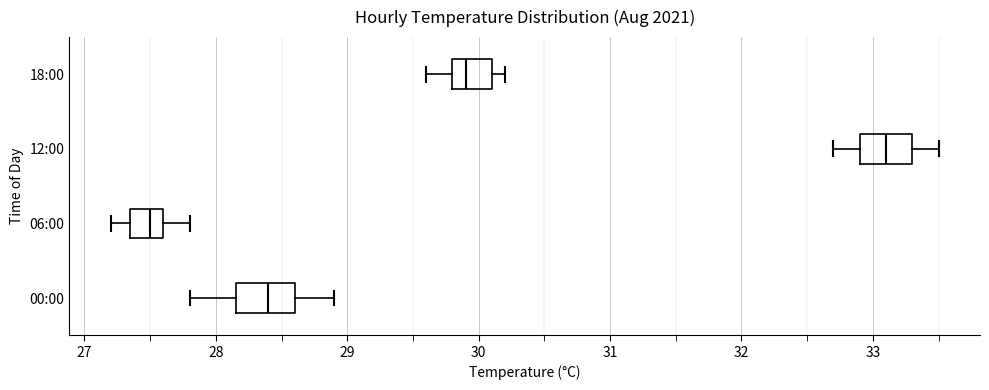

Reading bottom to top, transcribe this box plot: for each box, give where its median line is, the range the box spans, and where its two whiskers end, as read against the x-axis. The values are not printed on the chart, so give them approximately, as read against the axis.

00:00: median 28.4, box 28.2 to 28.6, whiskers 27.8 to 28.9
06:00: median 27.5, box 27.4 to 27.6, whiskers 27.2 to 27.8
12:00: median 33.1, box 32.9 to 33.3, whiskers 32.7 to 33.5
18:00: median 29.9, box 29.8 to 30.1, whiskers 29.6 to 30.2